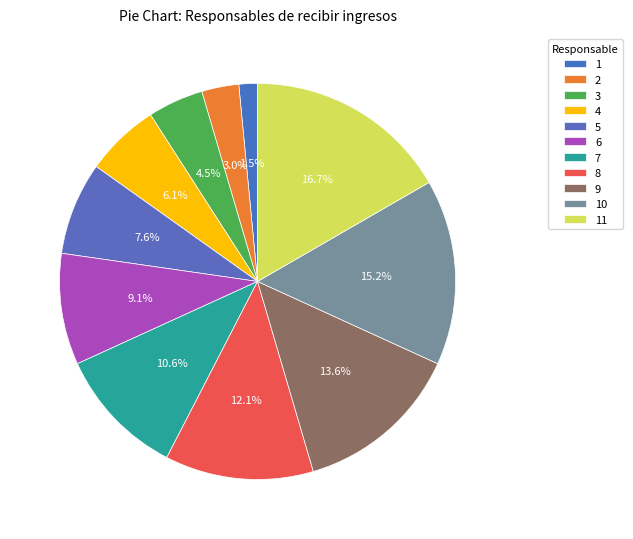

Which has a higher value, 7 or 10?

10